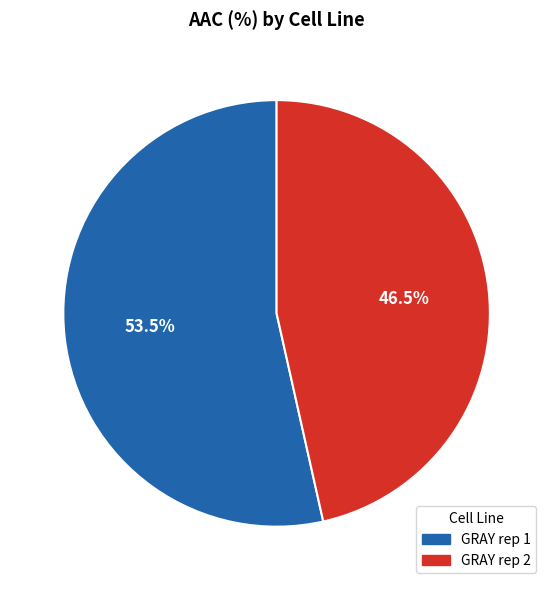

What is the smallest slice in the pie chart?

GRAY rep 2